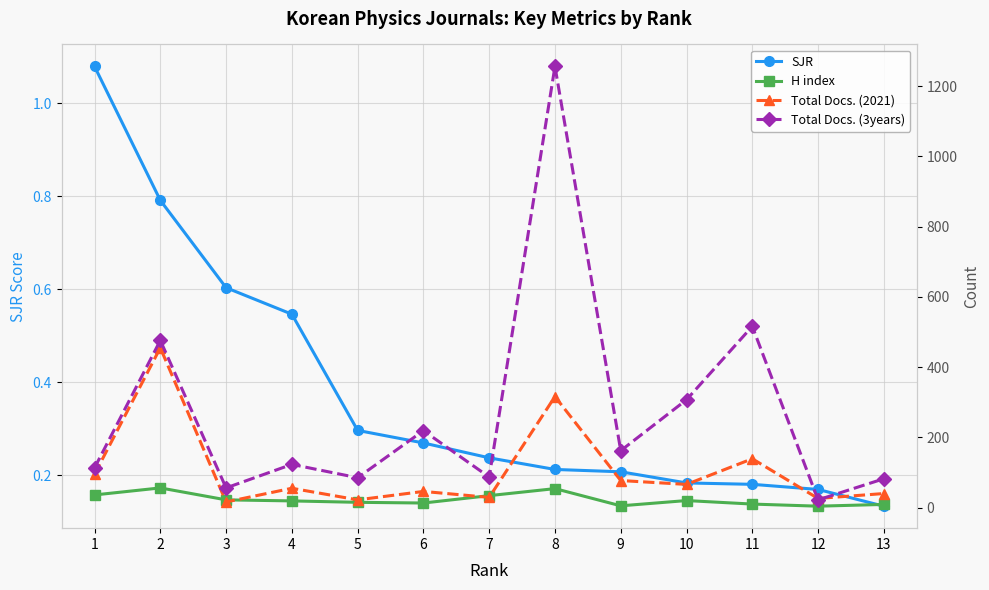

What is the difference between the second highest and second lowest values in the Total Docs. (3years) series?

460.0